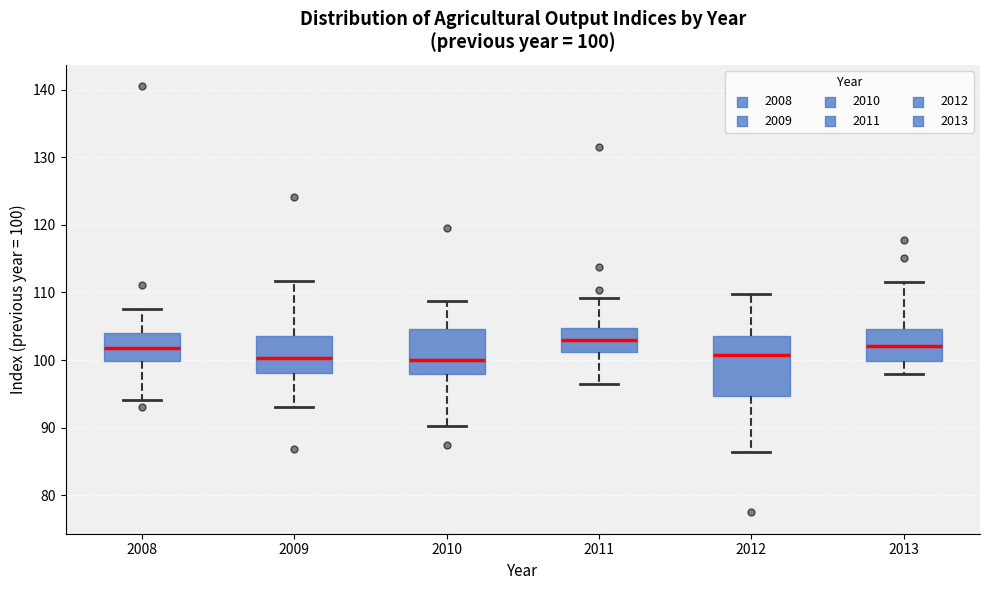

Which box is the tallest, from its lower edge to its upper edge?

2012